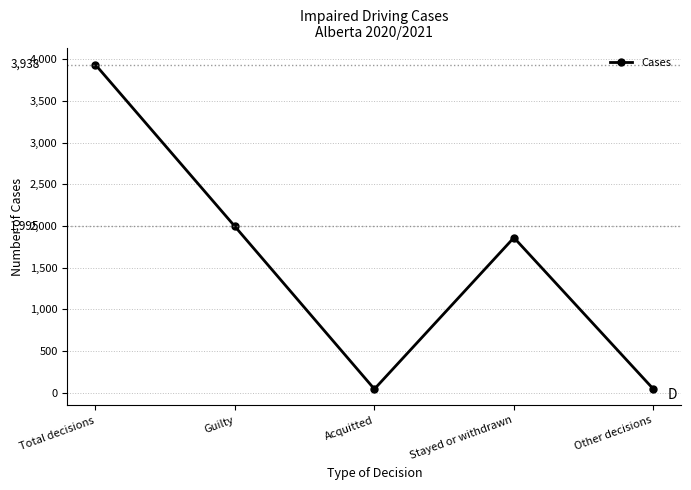

Is it true that the value at Acquitted is 42?

True